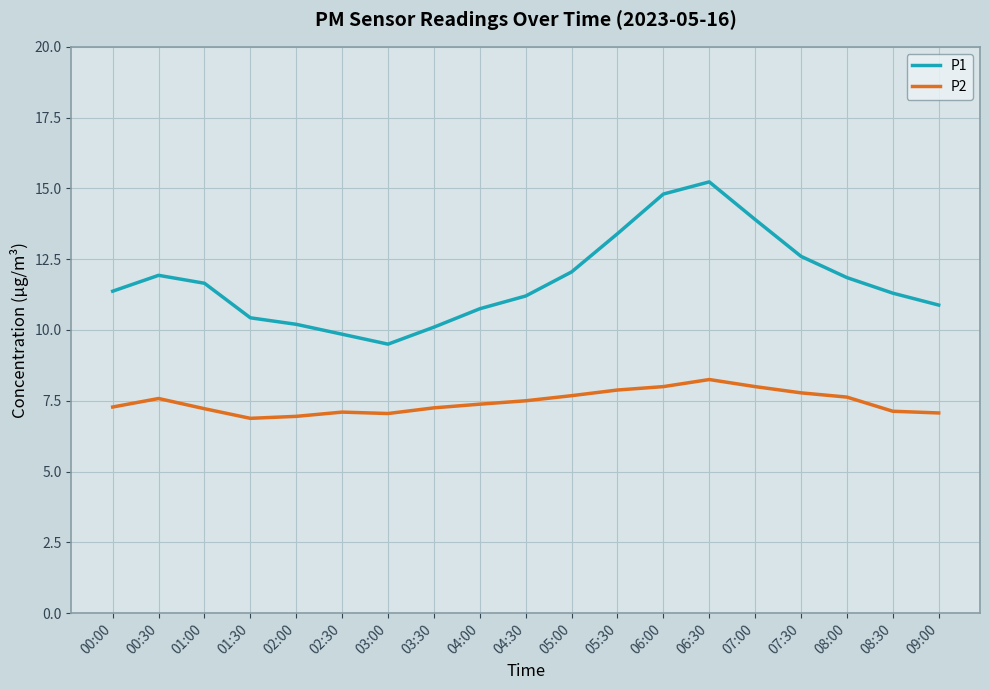

True or false: P2 and P1 intersect in this chart.

False